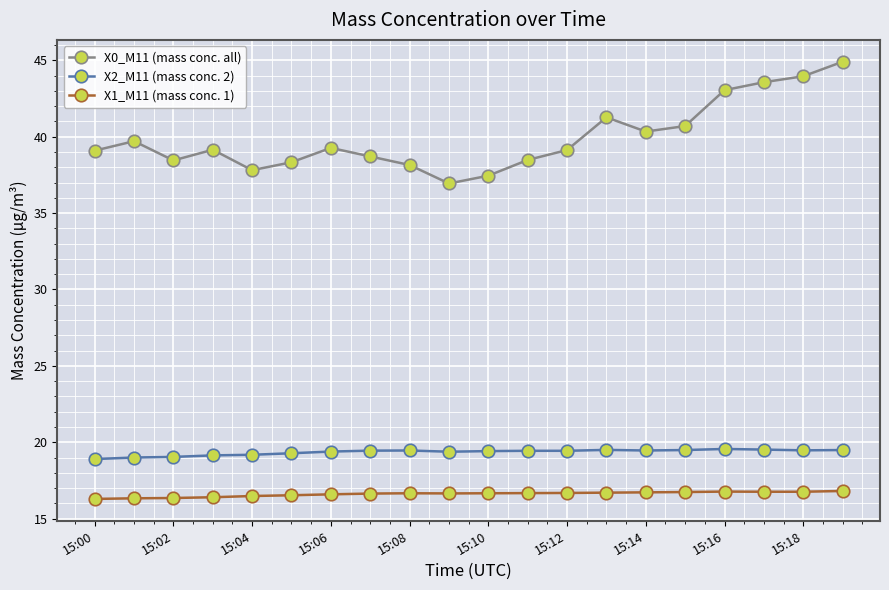

At how many categories does at least one series exceed 42?

4